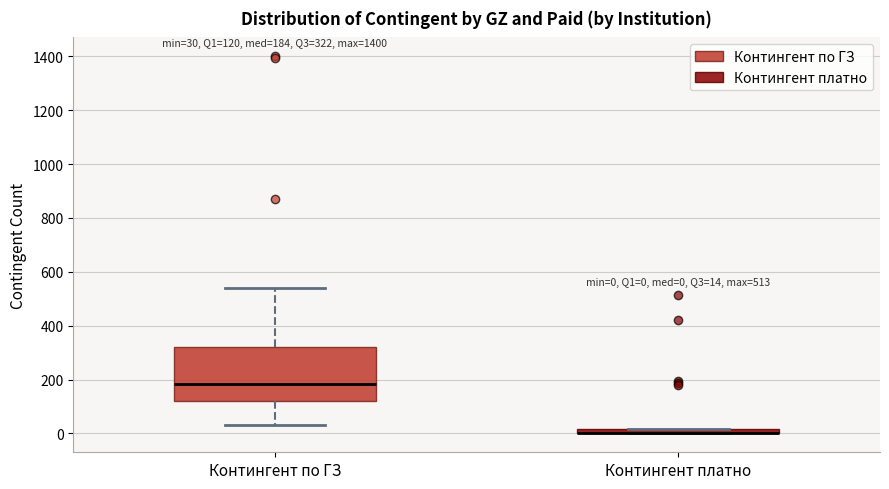

Comparing the boxes themselves (not the whiskers), which one is the tallest?

Контингент по ГЗ